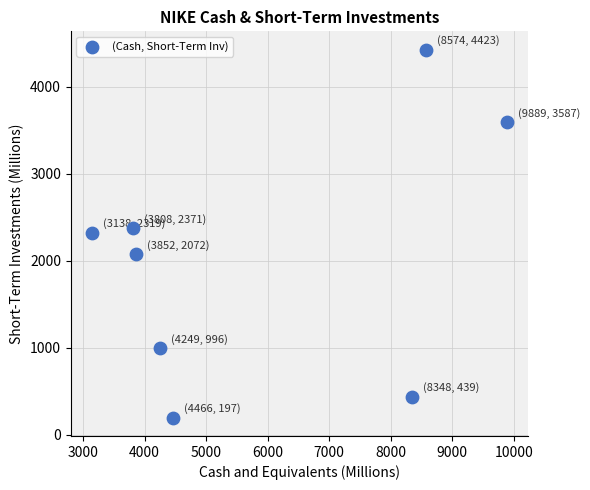

What is the range of Y values (max minus min)?

4226